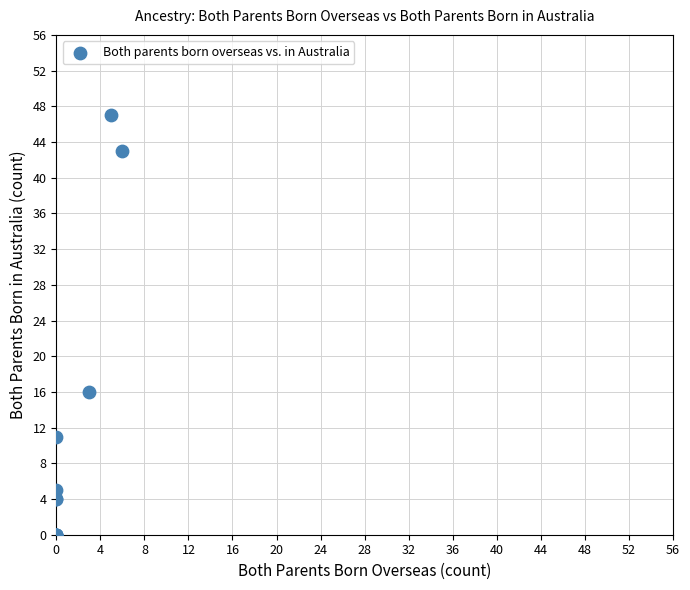

What Y value in the scatter plot is closest to 23?

16